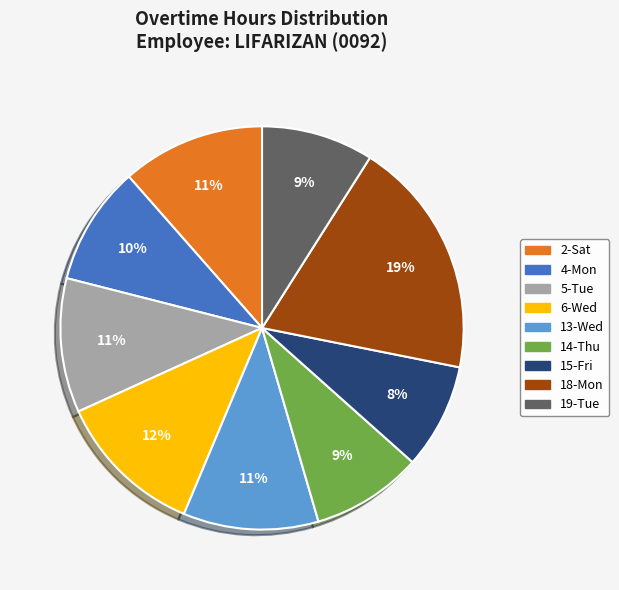

To the nearest percent, what percentage of the pie is 19-Tue?

9%